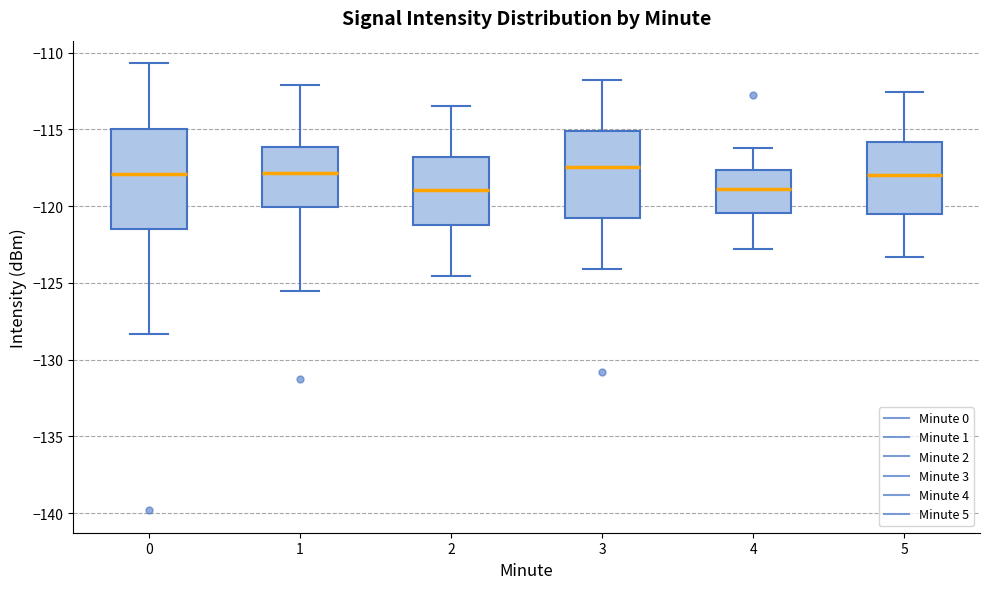

Reading left to right, transcribe this box plot: for each box, give where its median line is, the range the box spans, and where its two whiskers end, as read against the y-axis. The values are not printed on the chart, so give them approximately, as read against the axis.

0: median -118.0, box -121.5 to -115.0, whiskers -128.5 to -110.5
1: median -118.0, box -120.0 to -116.0, whiskers -125.5 to -112.0
2: median -119.0, box -121.0 to -117.0, whiskers -124.5 to -113.5
3: median -117.5, box -121.0 to -115.0, whiskers -124.0 to -112.0
4: median -119.0, box -120.5 to -117.5, whiskers -123.0 to -116.0
5: median -118.0, box -120.5 to -116.0, whiskers -123.5 to -112.5